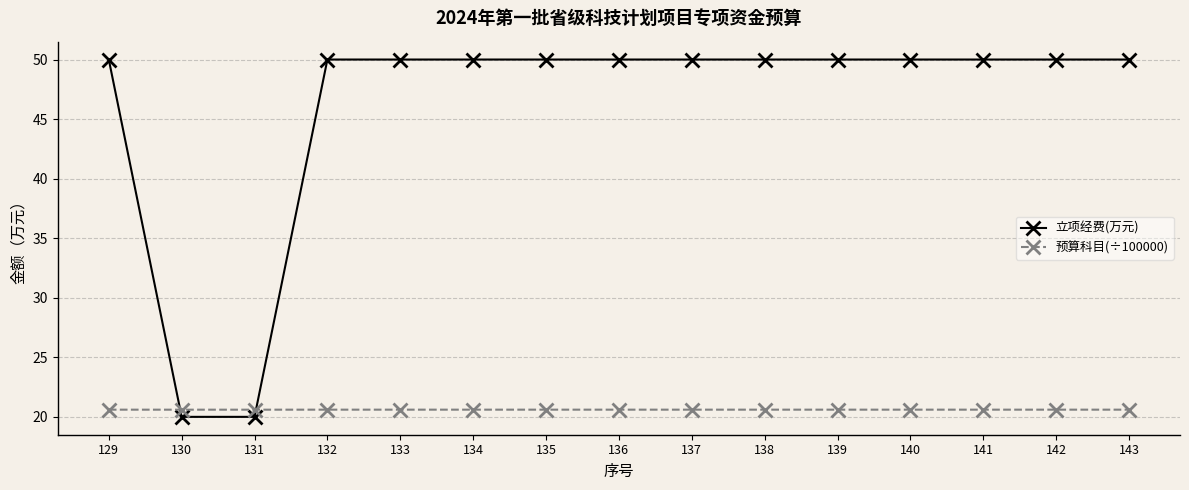

How many 预算科目(÷100000) values are between 20 and 21?

15